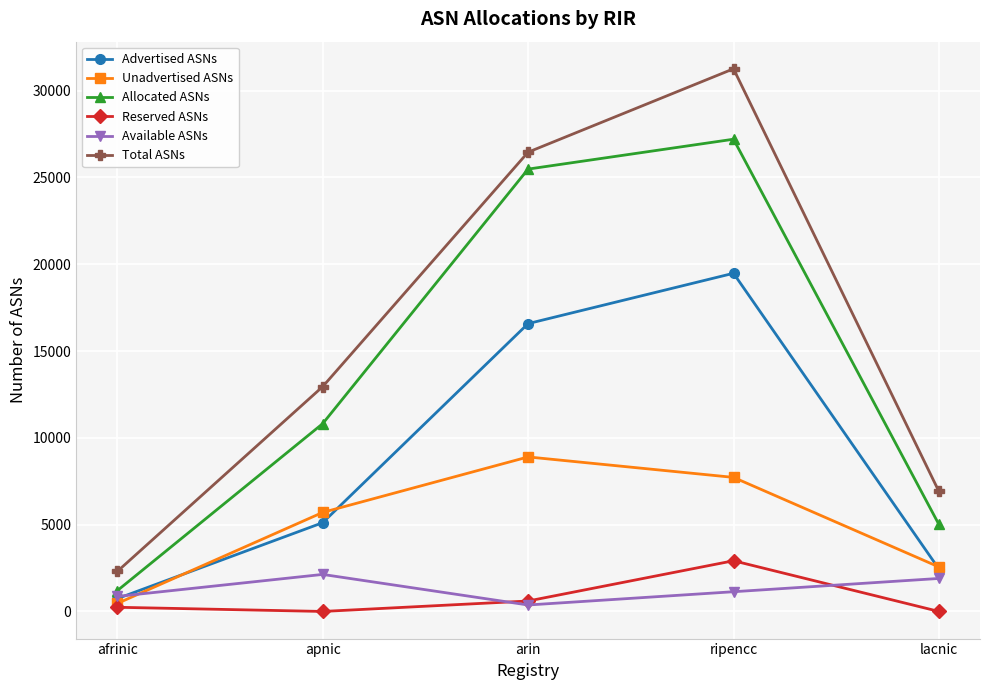

Rank the series at ripencc from lowest to highest value.

Available ASNs, Reserved ASNs, Unadvertised ASNs, Advertised ASNs, Allocated ASNs, Total ASNs